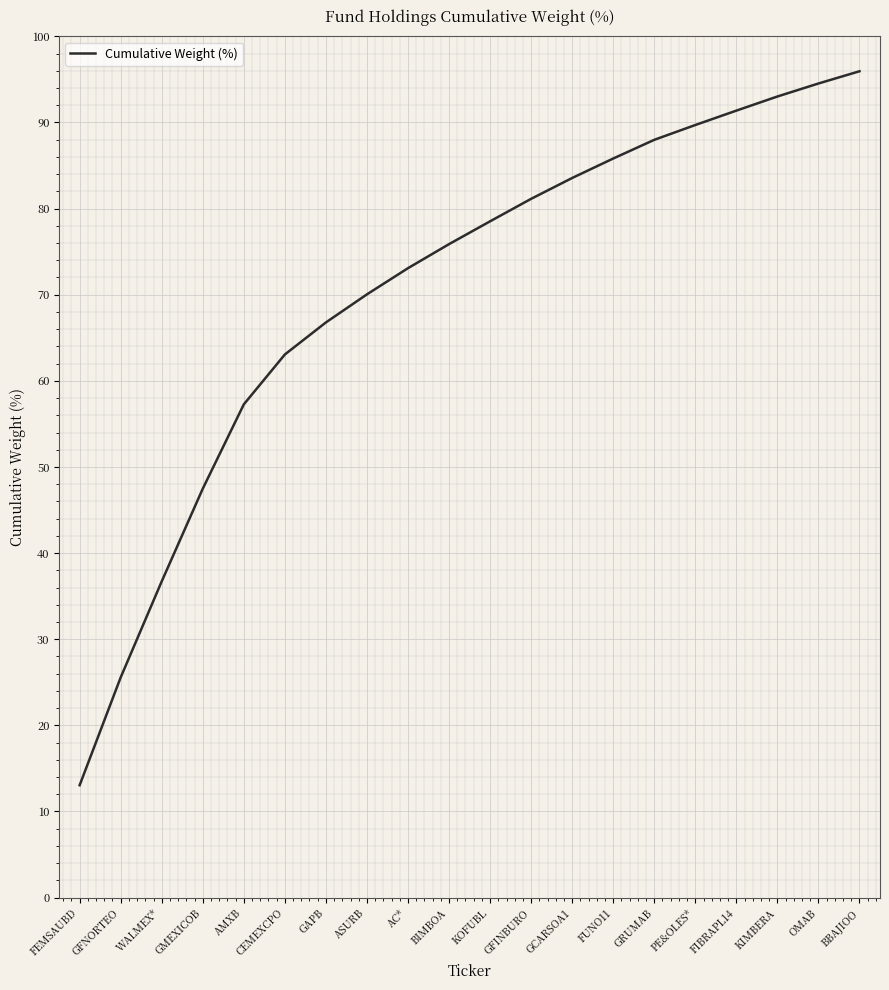

At which category does the chart reach its minimum across all series?

FEMSAUBD